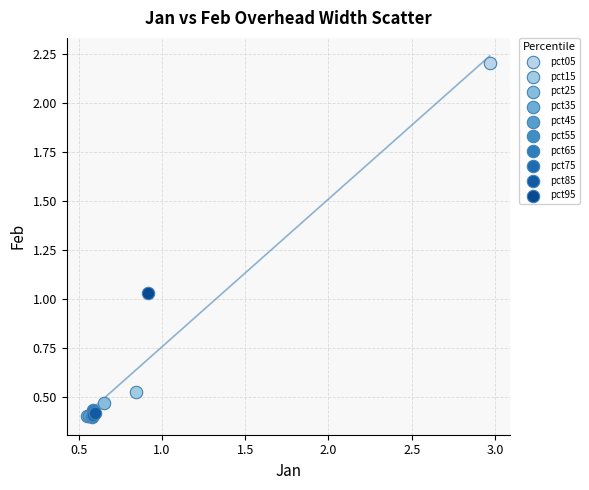

Which series reaches the maximum Y coordinate?

pct05